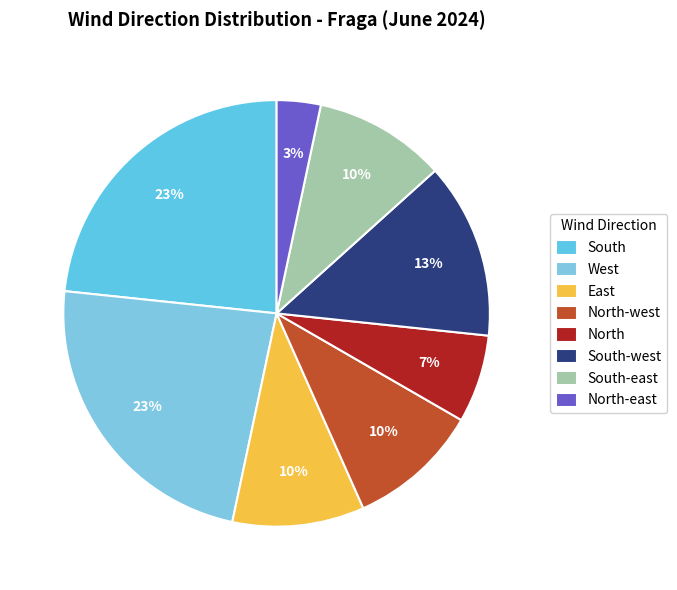

Is there any slice that represents more than half of the pie?

No